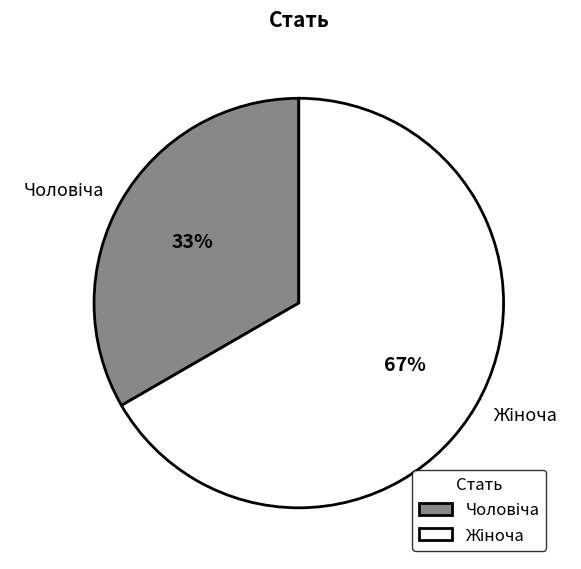

To the nearest percent, what is the average slice percentage?

50%